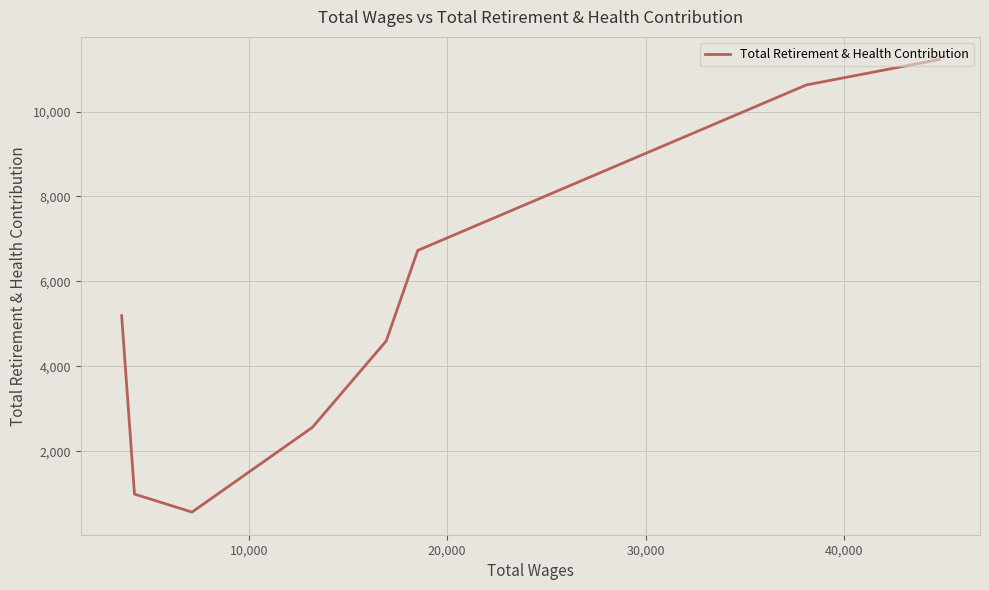

What is the ratio of the value at 20,000 to the value at 50,000?

11.8